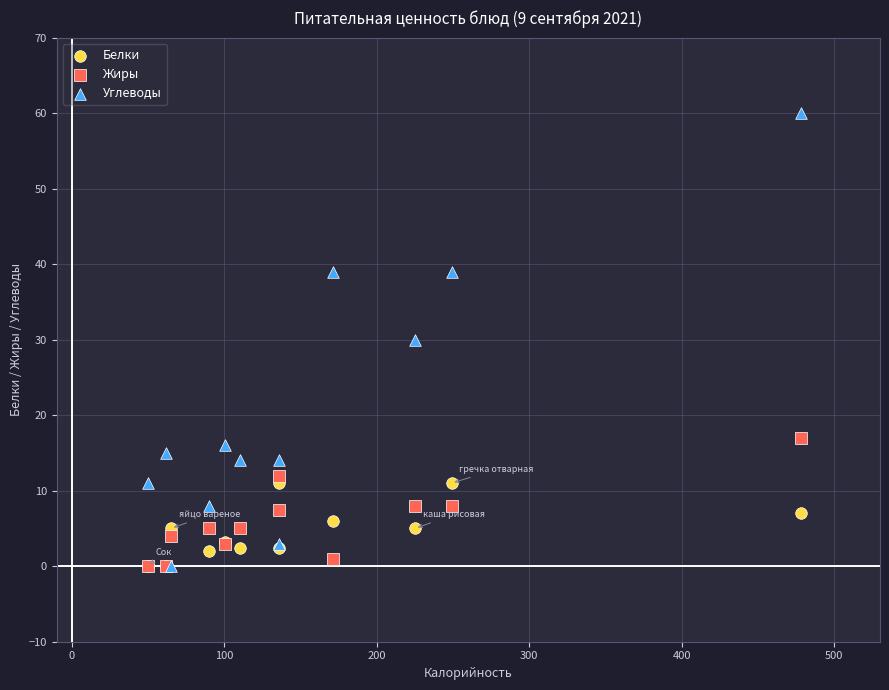

What are all the series names shown in the legend?

Белки, Жиры, Углеводы